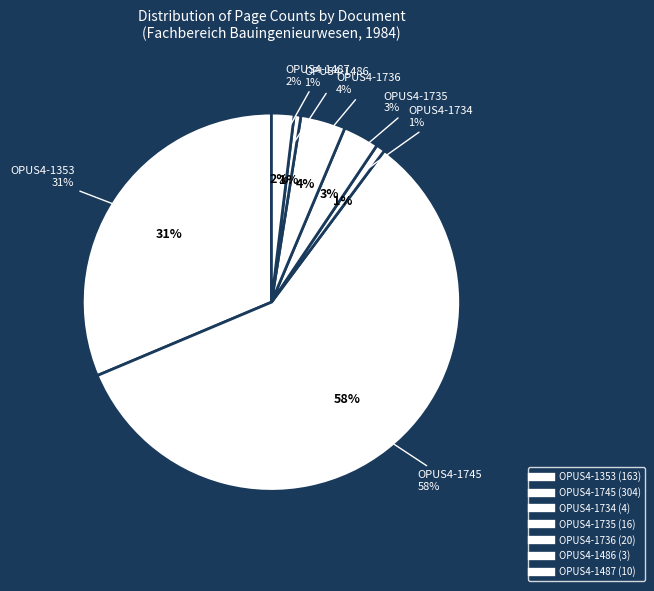

The OPUS4-1745 slice represents 58% of the pie. True or false?

True